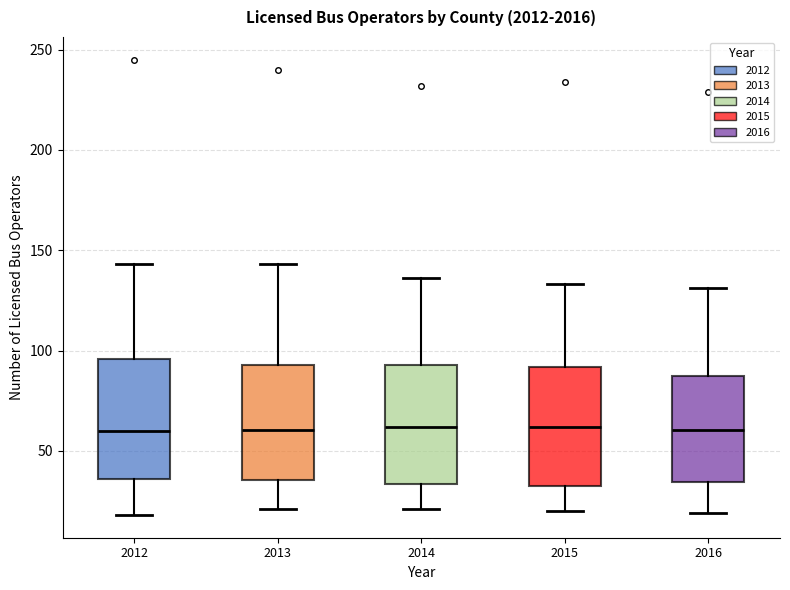

Reading left to right, transcribe this box plot: for each box, give where its median line is, the range the box spans, and where its two whiskers end, as read against the y-axis. The values are not printed on the chart, so give them approximately, as read against the axis.

2012: median 60, box 35 to 95, whiskers 20 to 145
2013: median 60, box 35 to 95, whiskers 20 to 145
2014: median 60, box 35 to 95, whiskers 20 to 135
2015: median 60, box 30 to 90, whiskers 20 to 135
2016: median 60, box 35 to 90, whiskers 20 to 130